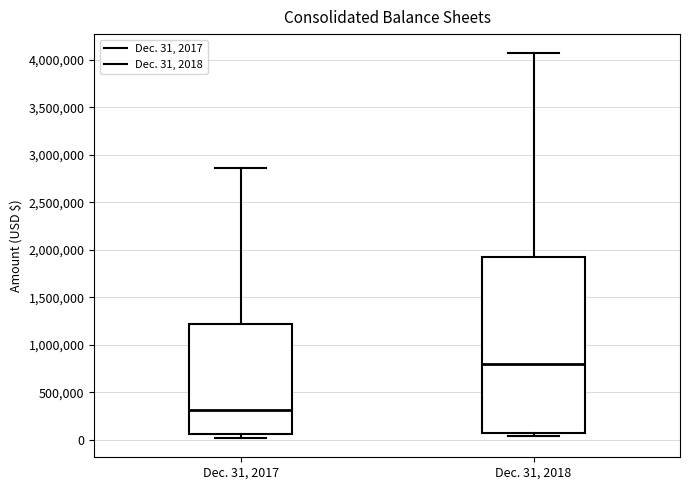

Where does the median line of the box for Dec. 31, 2018 sit on the y-axis? The values are not printed on the chart, so give them approximately, as read against the axis.

800000